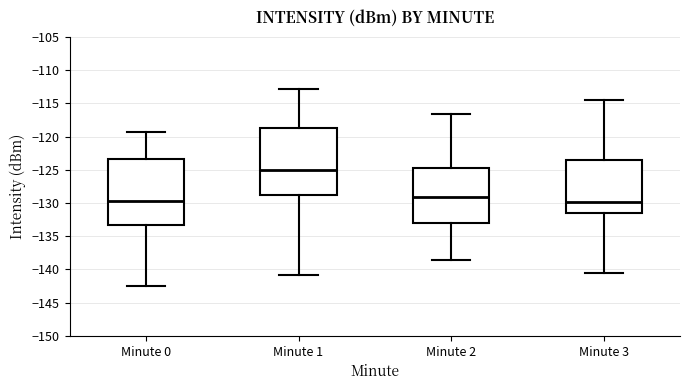

Where does the upper whisker of the box for Minute 3 end on the y-axis? The values are not printed on the chart, so give them approximately, as read against the axis.

-114.5